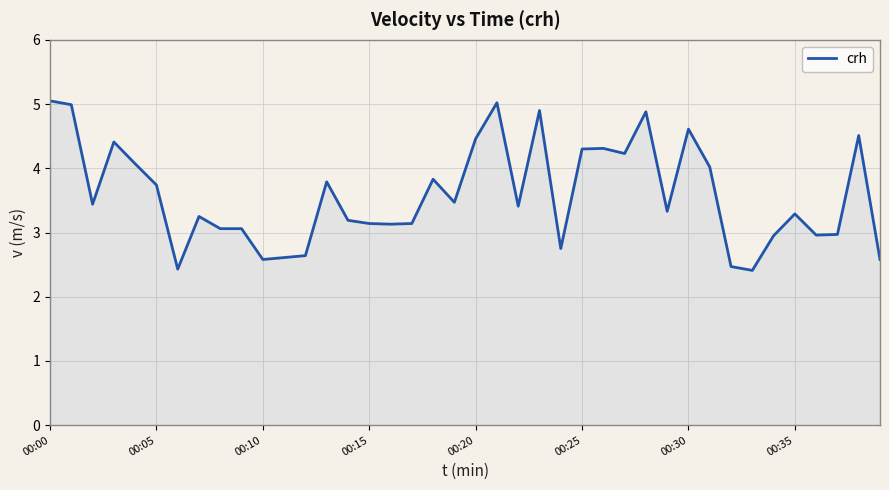

True or false: the data has more than 1 interior local peaks.

True